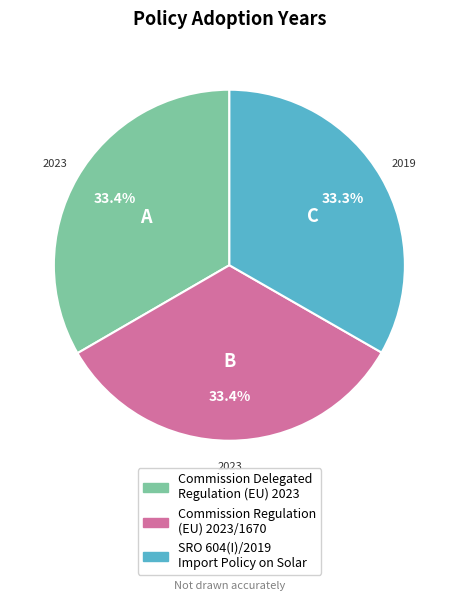

Do Commission Regulation (EU) 2023/1670 and SRO 604(I)/2019 Import Policy on Solar together represent more than half of the pie?

Yes